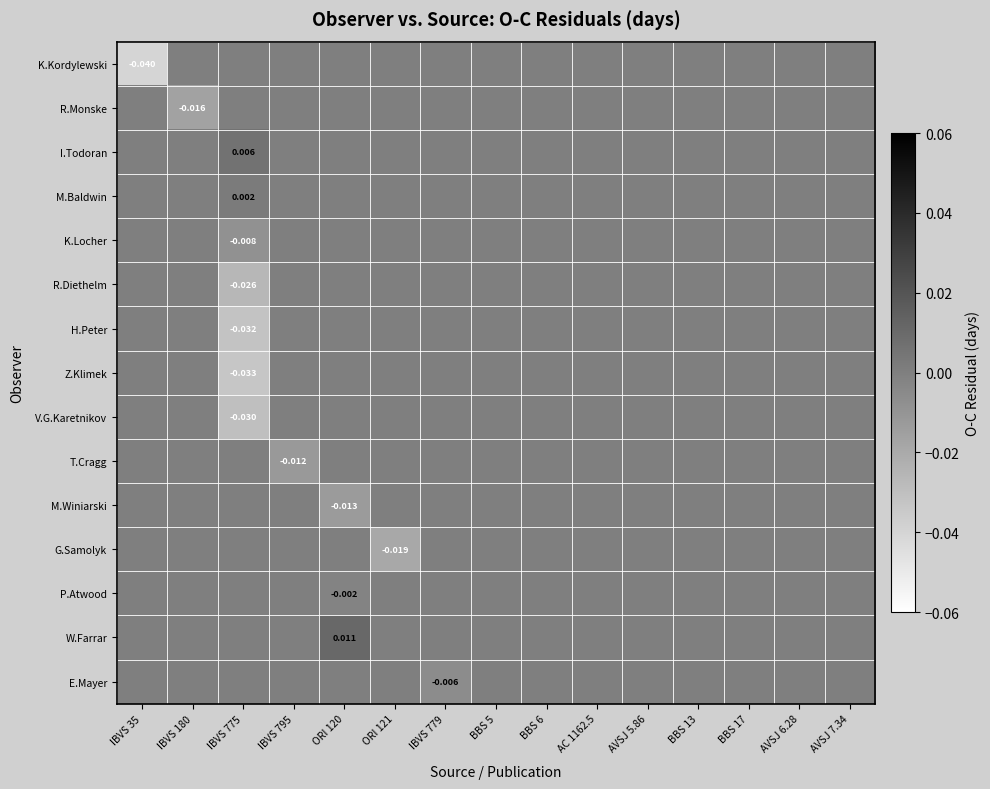

Is the value of M.Winiarski at BBS 17 greater than the value of K.Locher at IBVS 795?

No